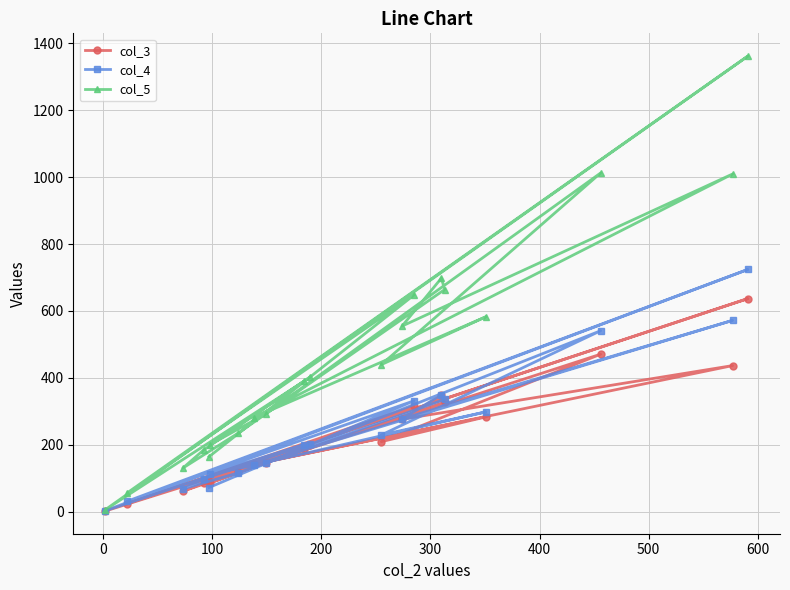

Which series has the largest range (max minus min)?

col_5